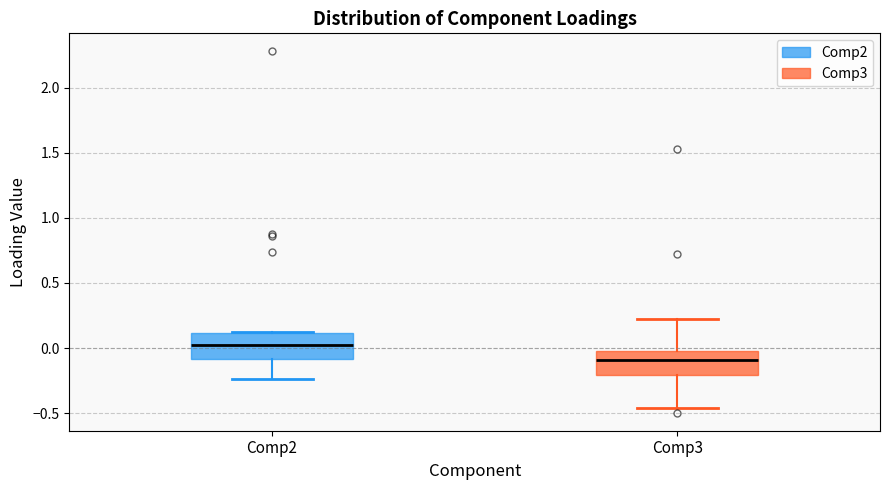

Reading left to right, transcribe this box plot: for each box, give where its median line is, the range the box spans, and where its two whiskers end, as read against the y-axis. The values are not printed on the chart, so give them approximately, as read against the axis.

Comp2: median 0.00, box -0.10 to 0.10, whiskers -0.25 to 0.10
Comp3: median -0.10, box -0.20 to 0.00, whiskers -0.45 to 0.25